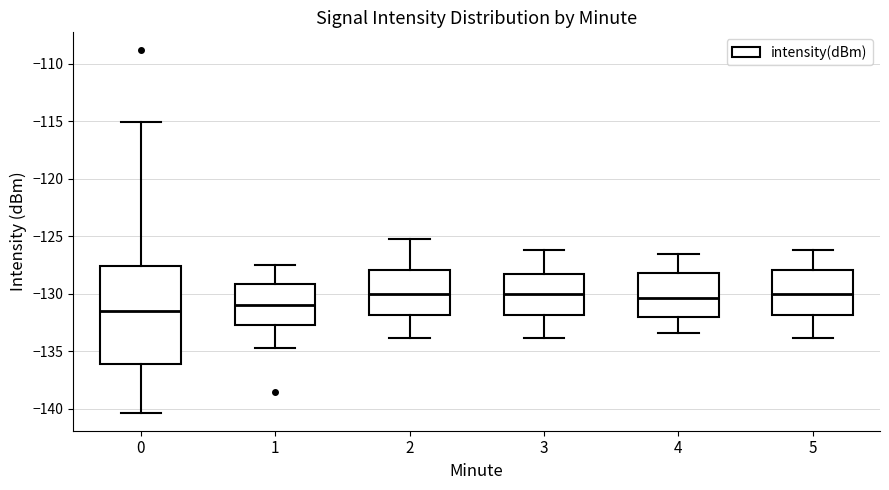

Reading left to right, read every box against the y-axis: the position of its median line, the range the box covers, and the ends of its whiskers. The values are not printed on the chart, so give them approximately, as read against the axis.

0: median -131.5, box -136.0 to -127.5, whiskers -140.5 to -115.0
1: median -131.0, box -132.5 to -129.0, whiskers -134.5 to -127.5
2: median -130.0, box -132.0 to -128.0, whiskers -134.0 to -125.0
3: median -130.0, box -132.0 to -128.5, whiskers -134.0 to -126.0
4: median -130.5, box -132.0 to -128.0, whiskers -133.5 to -126.5
5: median -130.0, box -132.0 to -128.0, whiskers -134.0 to -126.0